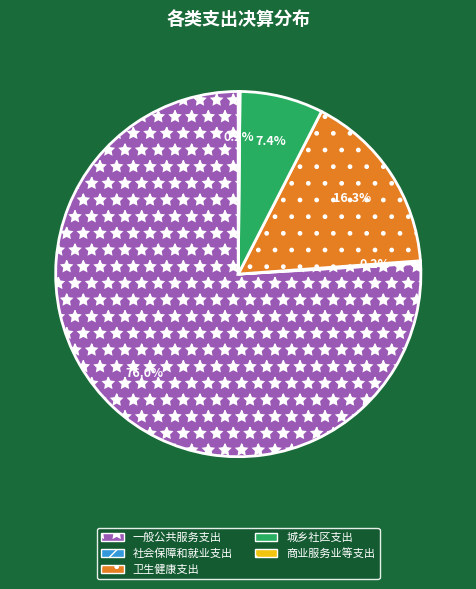

Which slice is the largest?

一般公共服务支出